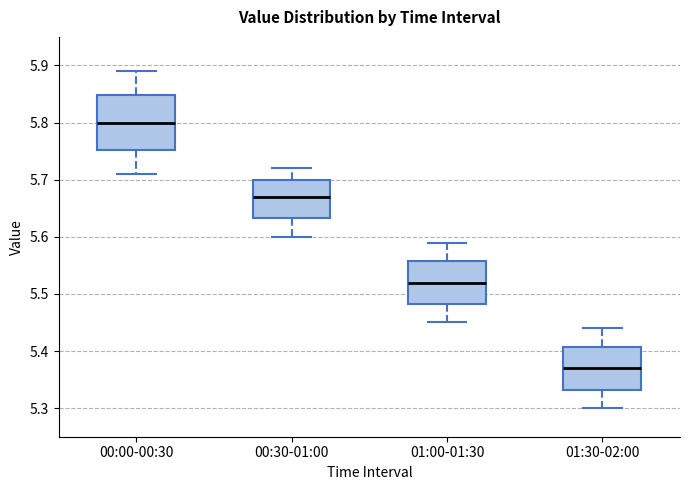

Reading left to right, read every box against the y-axis: the position of its median line, the range the box covers, and the ends of its whiskers. The values are not printed on the chart, so give them approximately, as read against the axis.

00:00-00:30: median 5.80, box 5.75 to 5.85, whiskers 5.71 to 5.89
00:30-01:00: median 5.67, box 5.63 to 5.70, whiskers 5.60 to 5.72
01:00-01:30: median 5.52, box 5.48 to 5.56, whiskers 5.45 to 5.59
01:30-02:00: median 5.37, box 5.33 to 5.41, whiskers 5.30 to 5.44